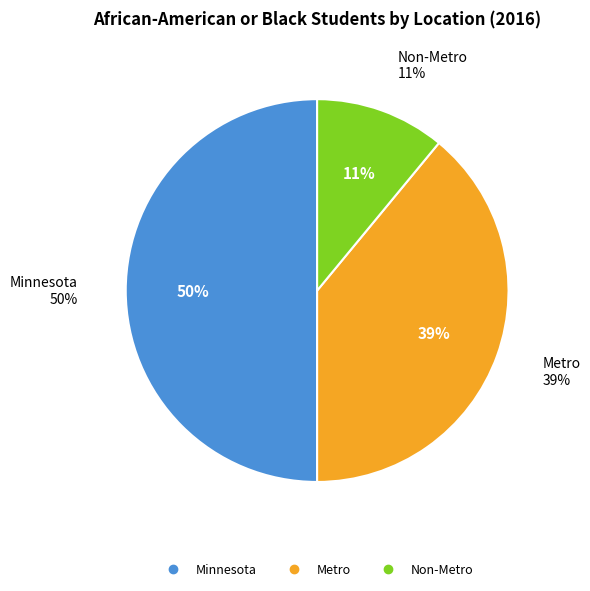

Between Minnesota and Non-Metro, which is larger?

Minnesota